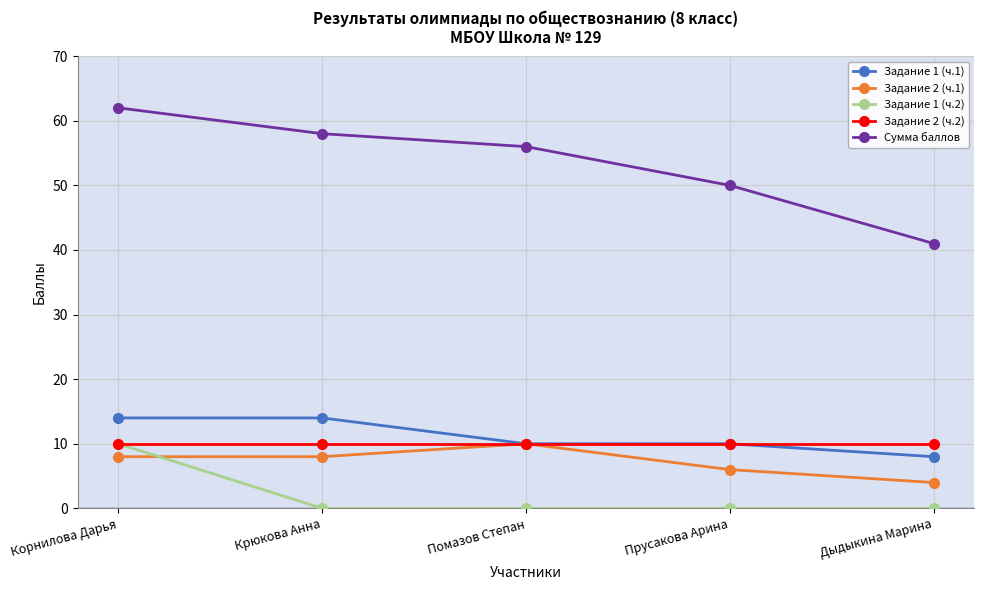

What position from the left is Дыдыкина Марина?

5